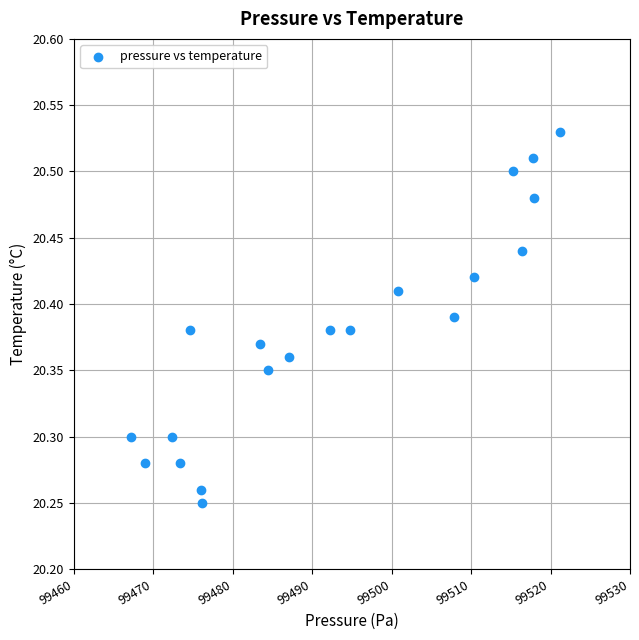

What is the range of X values (max minus min)?

54.1